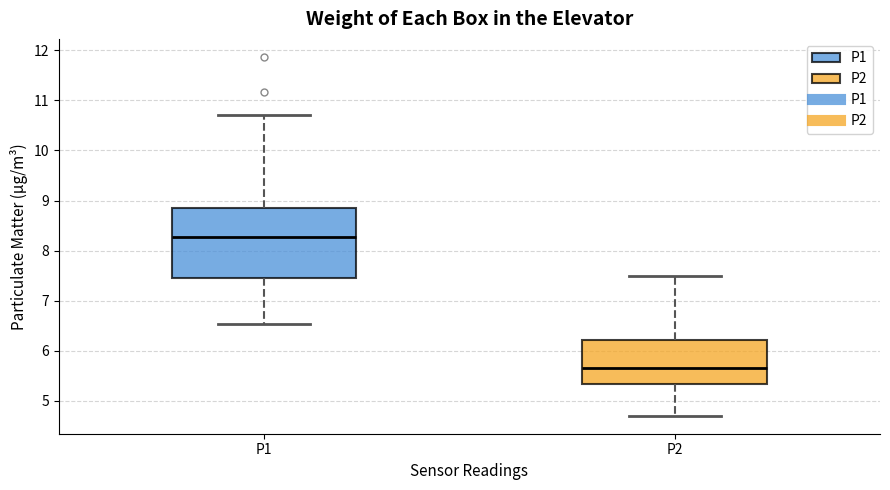

Where does the upper whisker of the box for P1 end on the y-axis? The values are not printed on the chart, so give them approximately, as read against the axis.

10.7